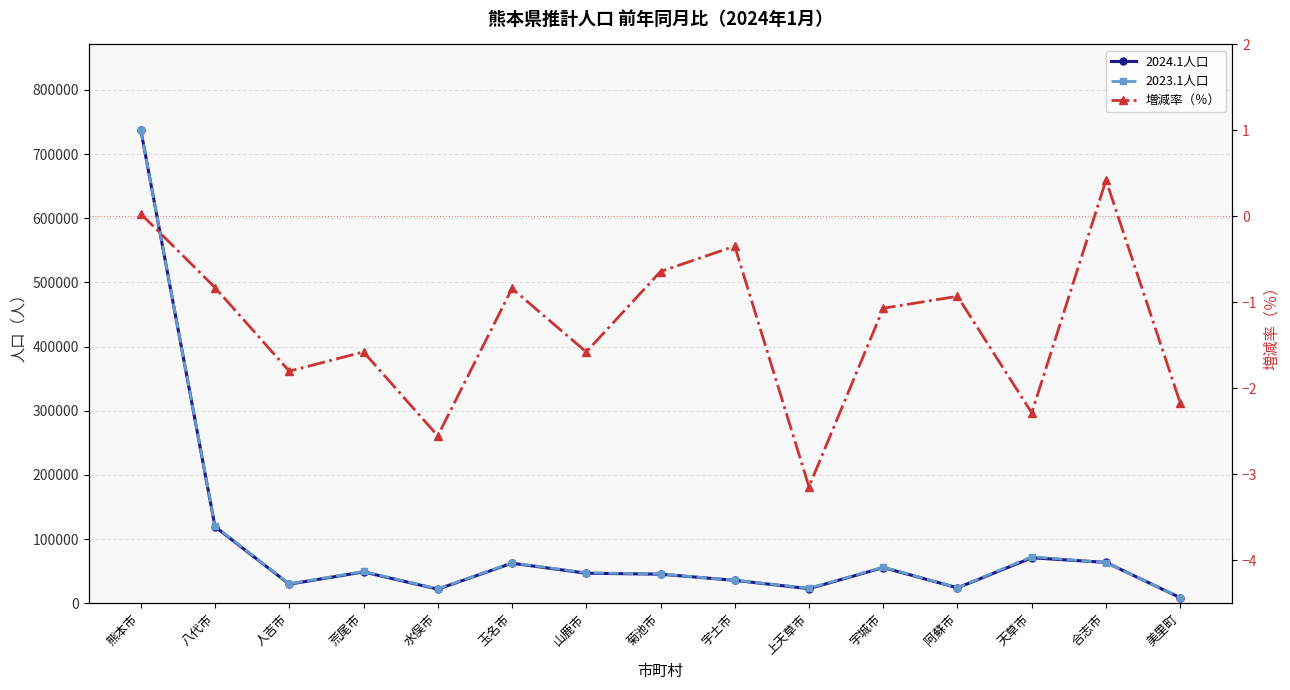

How many negative values does the 増減率（％） series have?

13